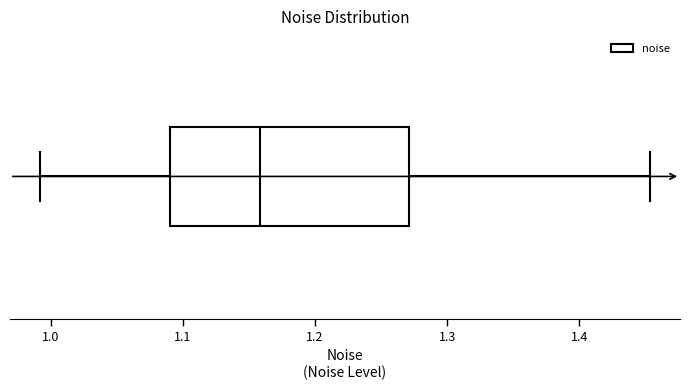

Transcribe this box plot: give where the median line is, the range the box spans, and where the two whiskers end, as read against the x-axis. The values are not printed on the chart, so give them approximately, as read against the axis.

median 1.16, box 1.09 to 1.27, whiskers 0.99 to 1.45